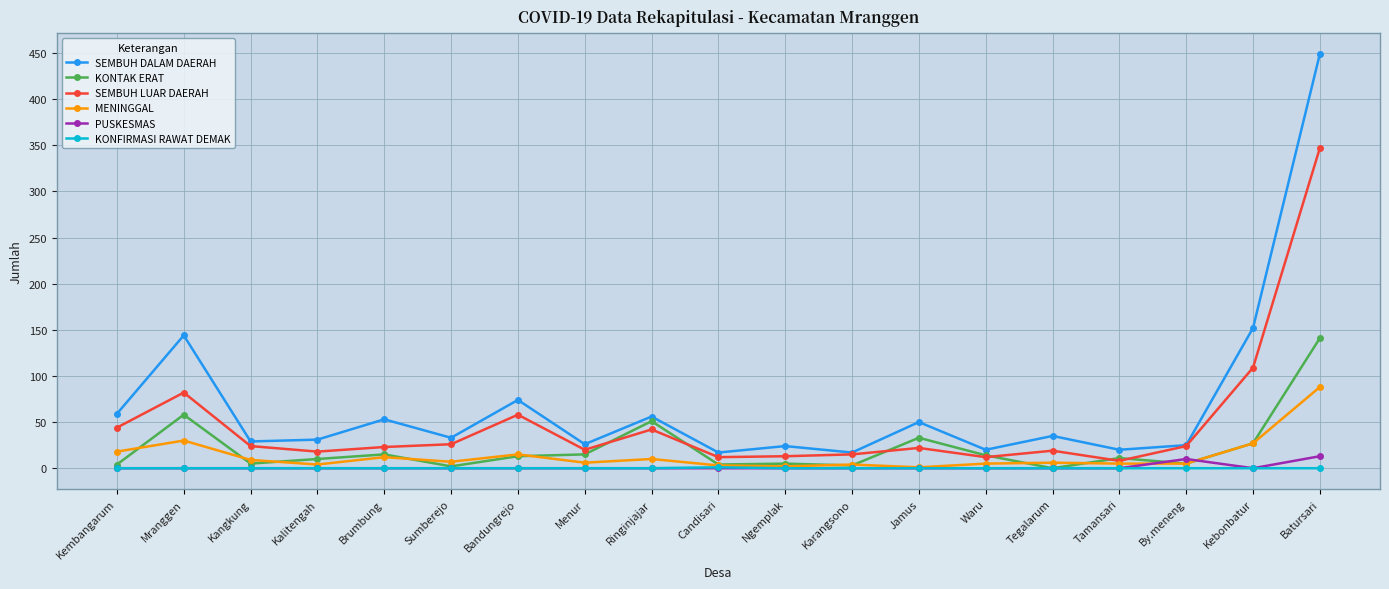

At which label is SEMBUH DALAM DAERAH closest to 233?

Kebonbatur